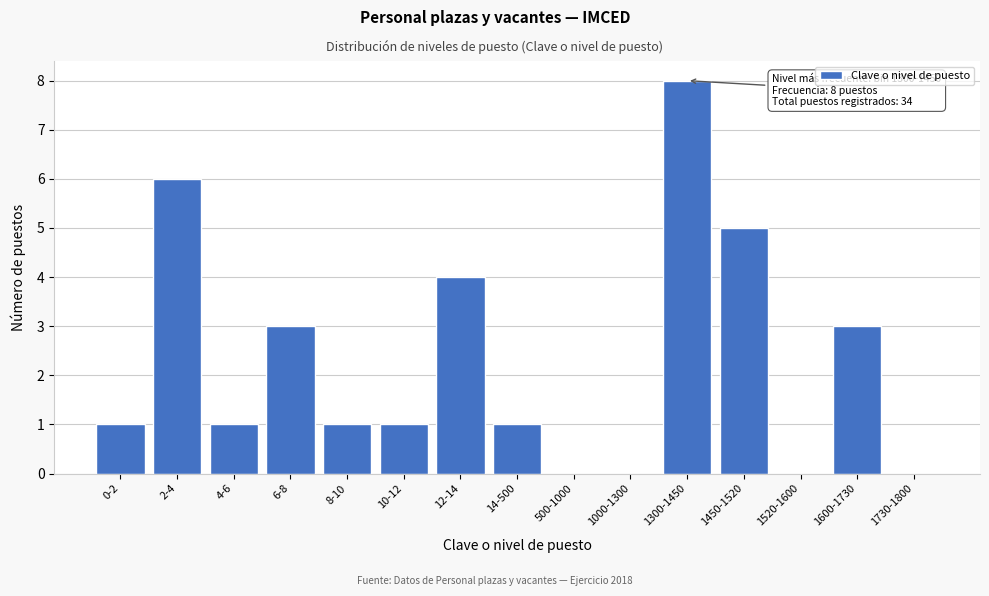

Reading left to right, list all the values displayed in this chart.

0-2=1	2-4=6	4-6=1	6-8=3	8-10=1	10-12=1	12-14=4	14-500=1	500-1000=0	1000-1300=0	1300-1450=8	1450-1520=5	1520-1600=0	1600-1730=3	1730-1800=0